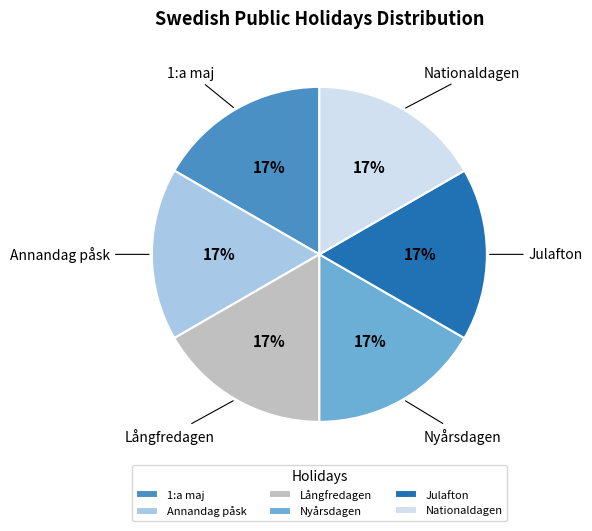

To the nearest percent, what percentage of the pie is Annandag påsk?

17%